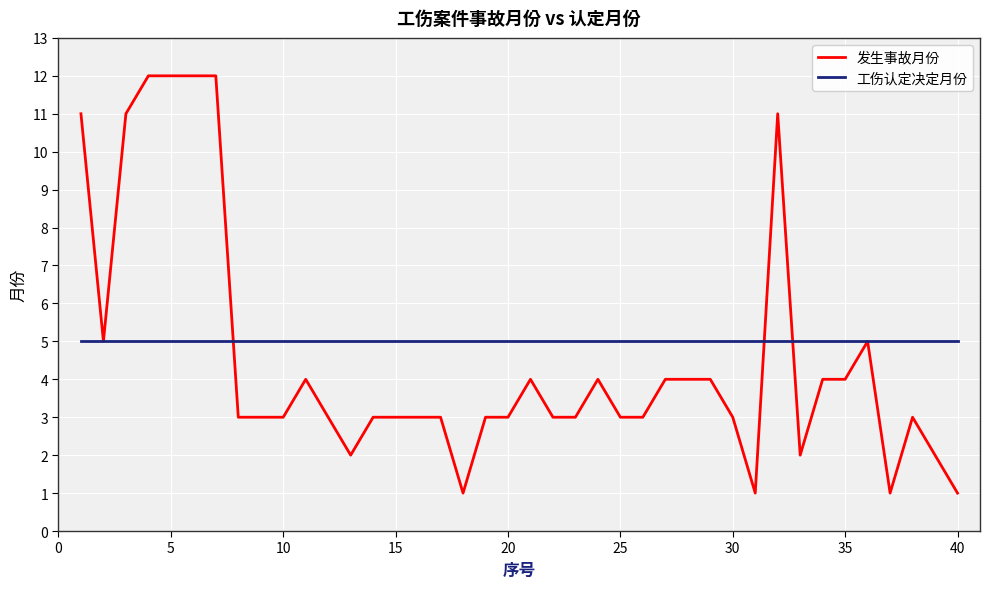

What is the sum of all 发生事故月份 values?

181